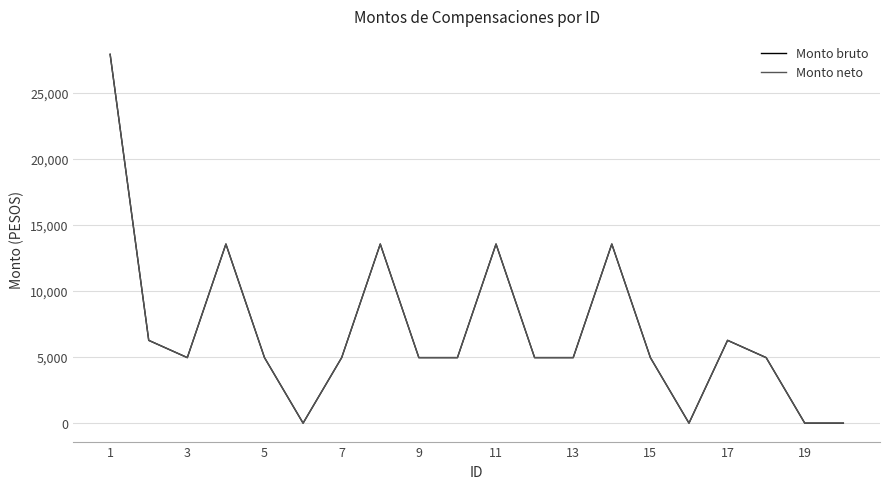

Does the chart display data point markers on the line(s)?

No